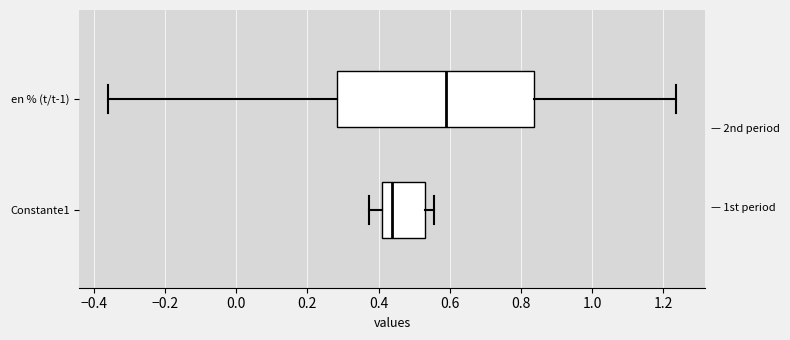

Which box has the furthest to the right median line?

en % (t/t-1)